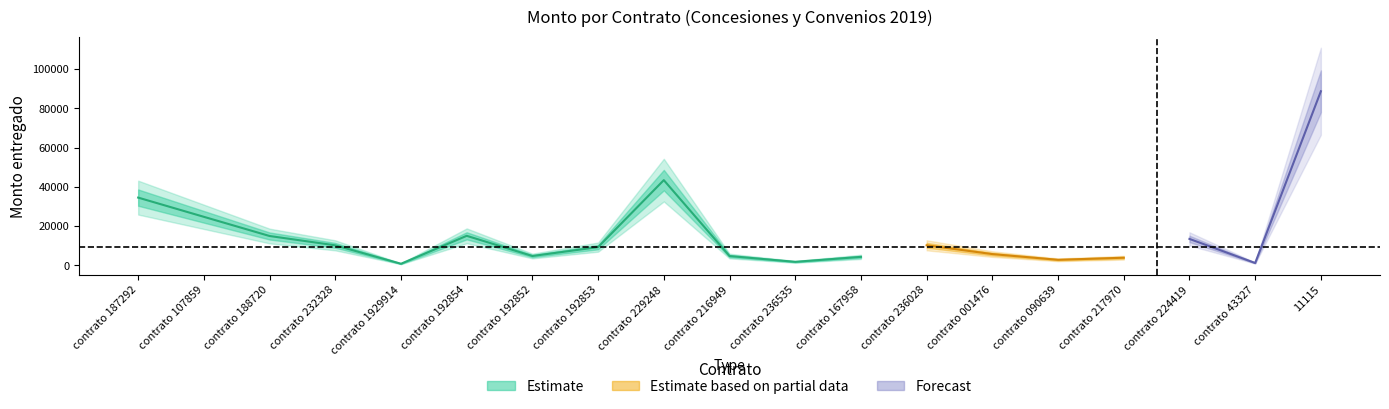

What is the sum of all values?

295487.5